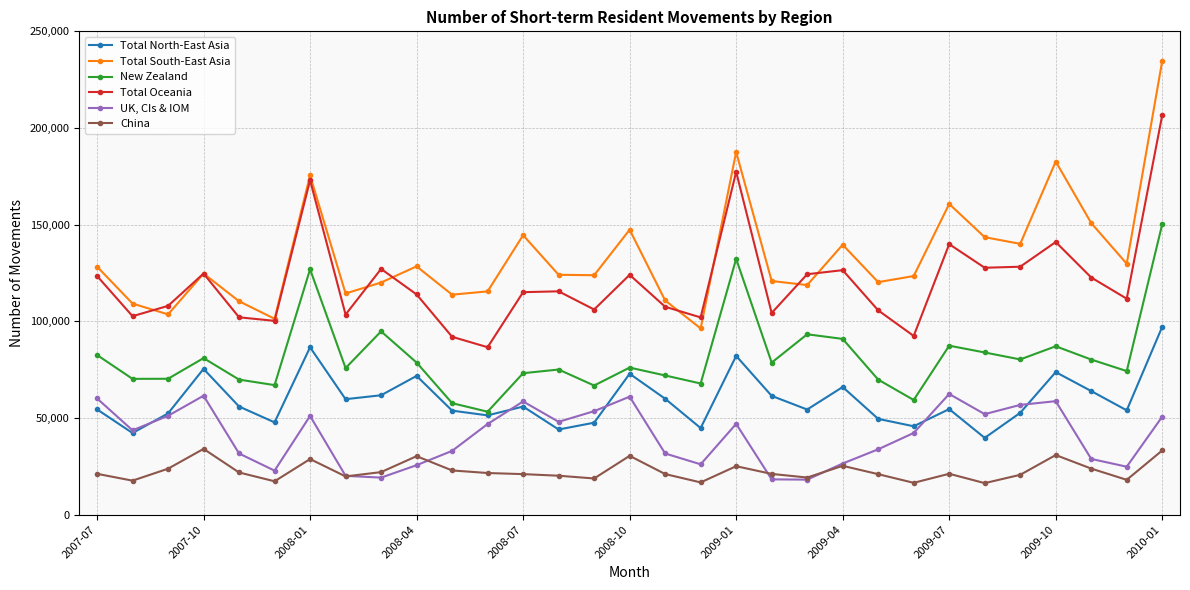

How many lines are shown in the chart?

6